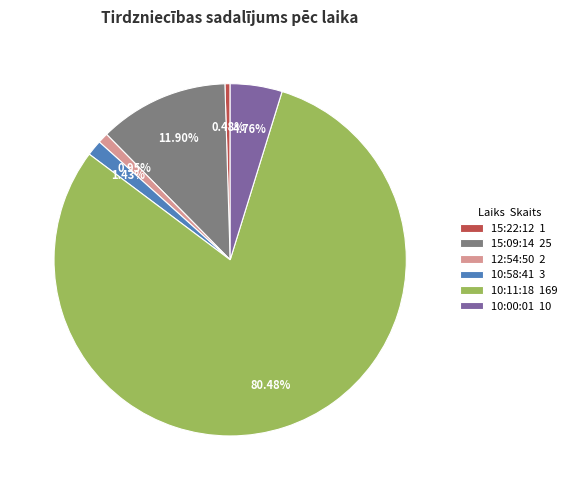

Does 10:58:41 3 account for over 50% of the chart?

No